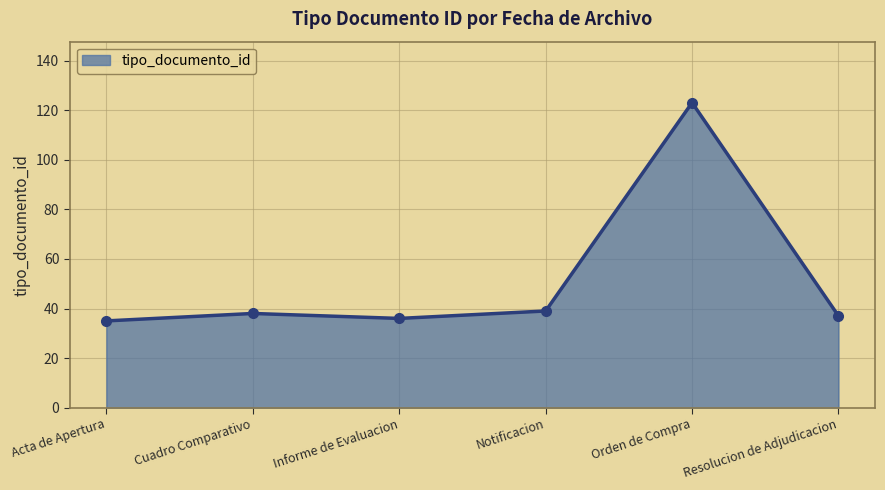

Is it true that the value at Acta de Apertura is 14?

False